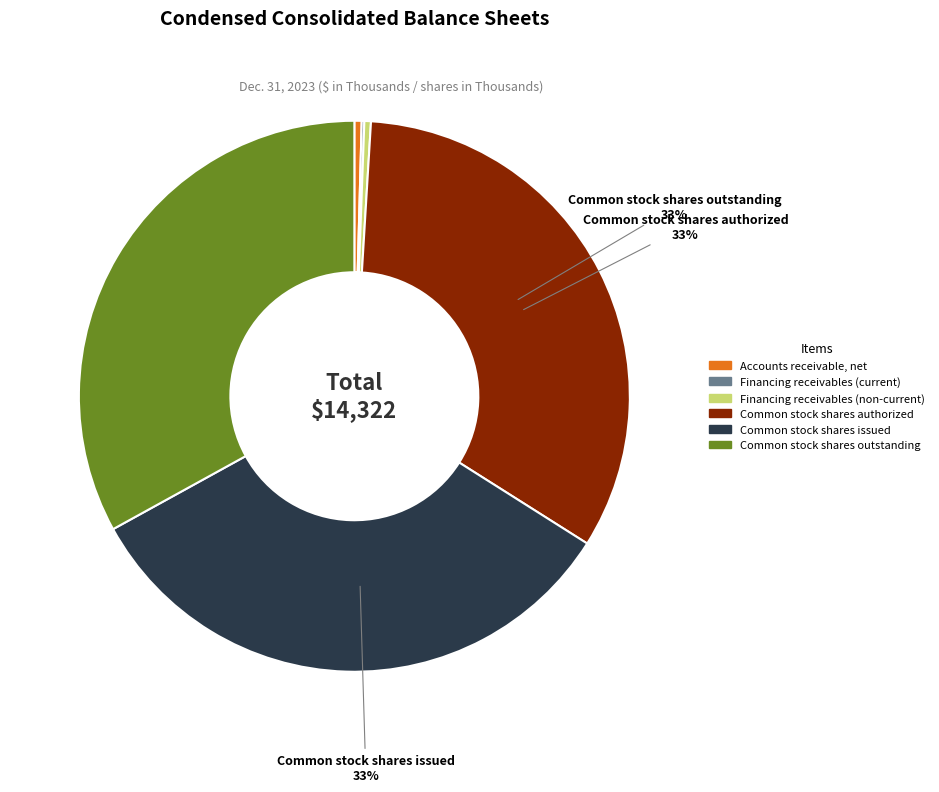

Is there any slice that represents more than half of the pie?

No